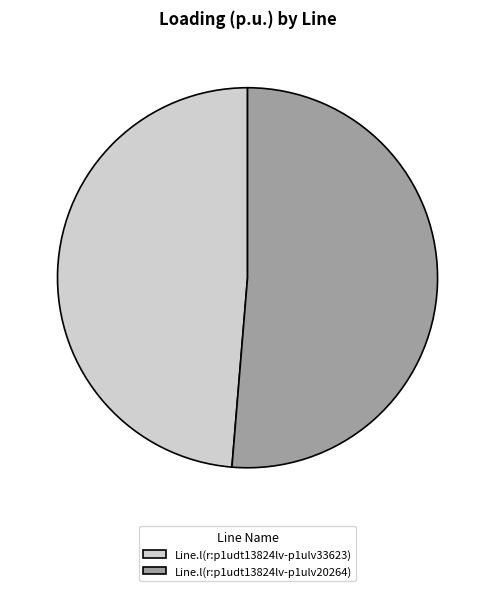

Between Line.l(r:p1udt13824lv-p1ulv33623) and Line.l(r:p1udt13824lv-p1ulv20264), which is larger?

Line.l(r:p1udt13824lv-p1ulv20264)